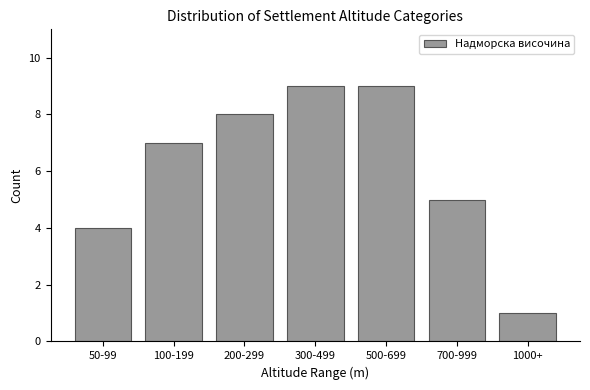

Reading left to right, list all the values displayed in this chart.

50-99=4	100-199=7	200-299=8	300-499=9	500-699=9	700-999=5	1000+=1